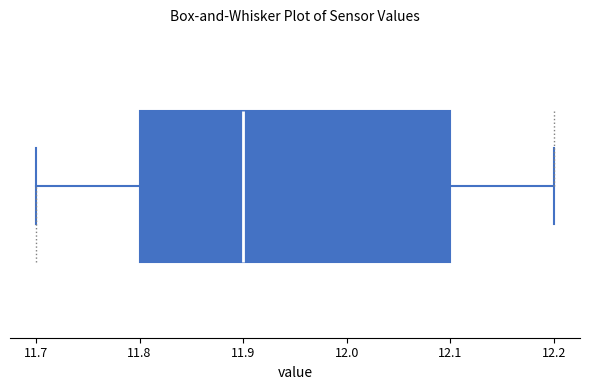

Transcribe this box plot: give where the median line is, the range the box spans, and where the two whiskers end, as read against the x-axis. The values are not printed on the chart, so give them approximately, as read against the axis.

median 11.9, box 11.8 to 12.1, whiskers 11.7 to 12.2